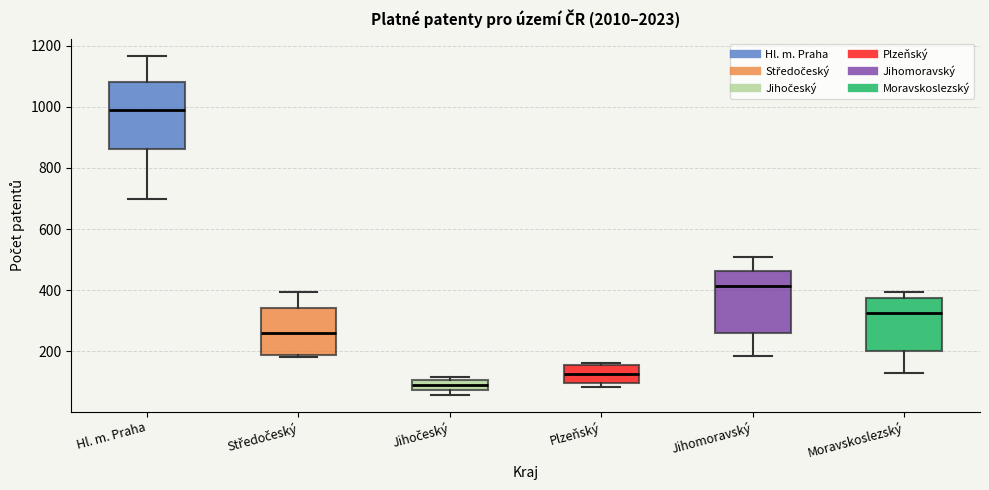

Reading left to right, transcribe this box plot: for each box, give where its median line is, the range the box spans, and where its two whiskers end, as read against the y-axis. The values are not printed on the chart, so give them approximately, as read against the axis.

Hl. m. Praha: median 980, box 860 to 1080, whiskers 700 to 1160
Středočeský: median 260, box 180 to 340, whiskers 180 (just below the box's lower edge) to 400
Jihočeský: median 100 (inside the box), box 80 to 100, whiskers 60 to 120
Plzeňský: median 120, box 100 to 160, whiskers 80 to 160 (just above the box's upper edge)
Jihomoravský: median 420, box 260 to 460, whiskers 180 to 500
Moravskoslezský: median 320, box 200 to 380, whiskers 120 to 400